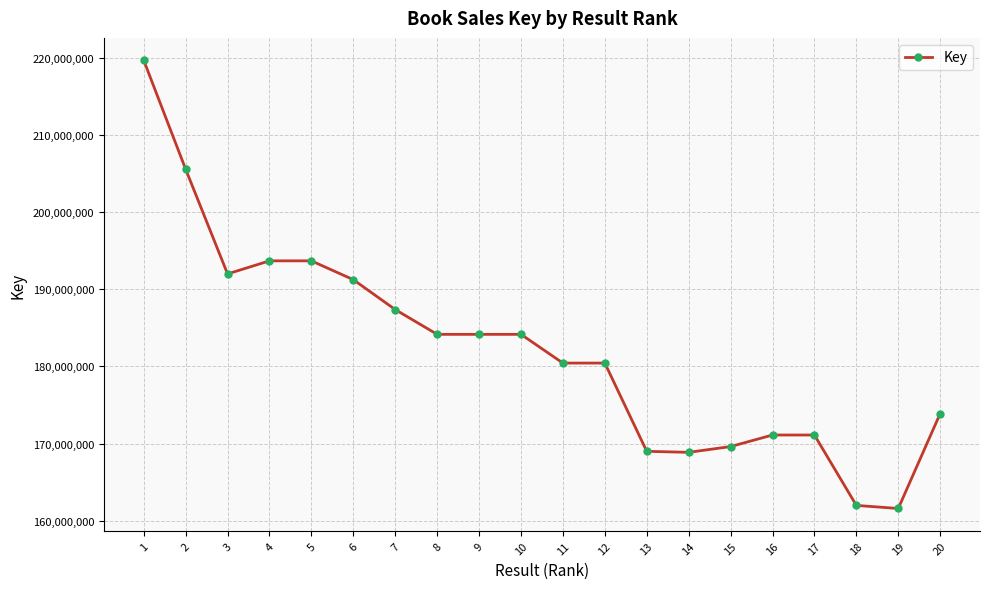

What is the sum of the values at 5 and 10?

377858731